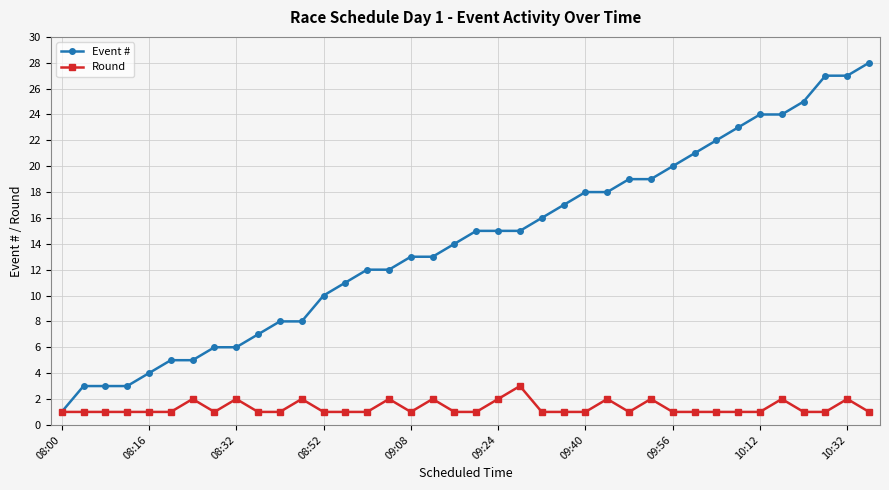

What is the maximum value for Round?

3